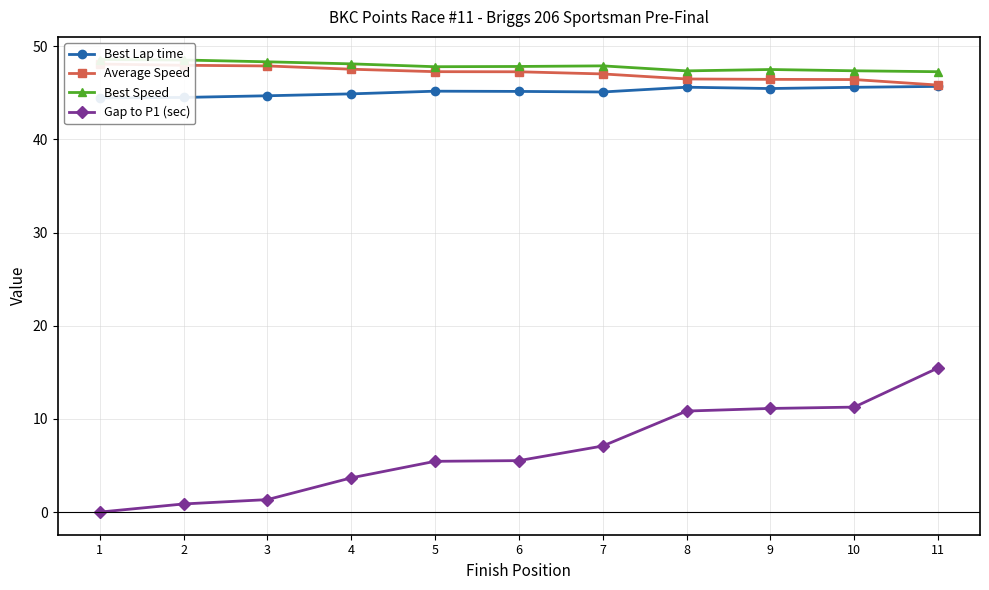

Which has a higher value, 4 or 6?

6